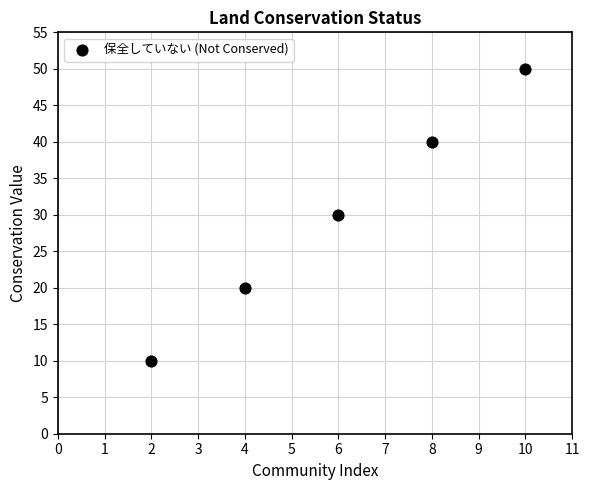

What is the range of Y values (max minus min)?

40